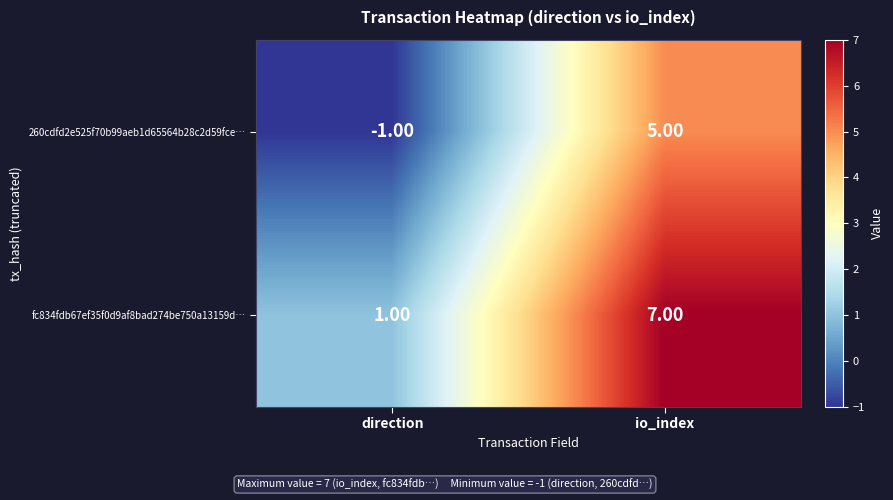

How many data points does each series have?

2